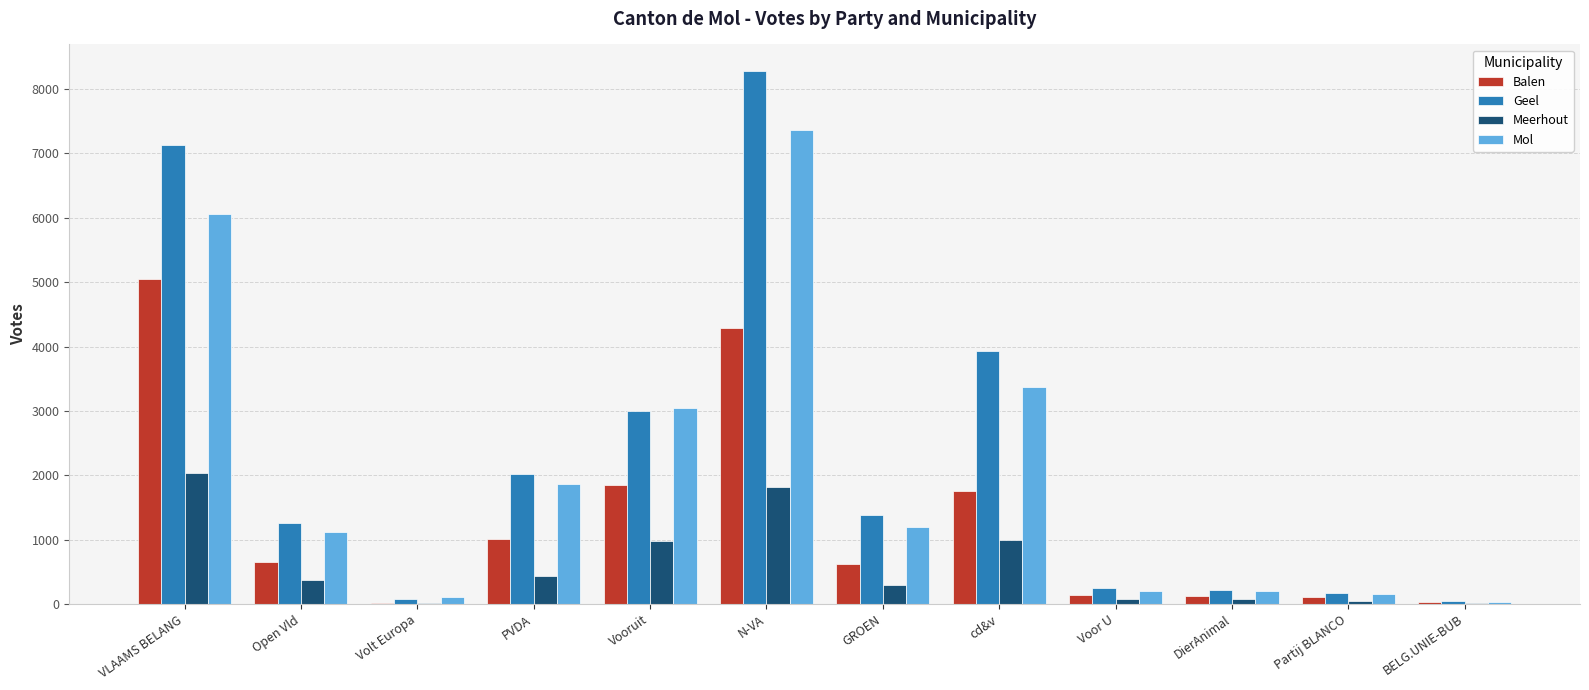

Is the value of Balen at N-VA greater than the value of Geel at Volt Europa?

Yes